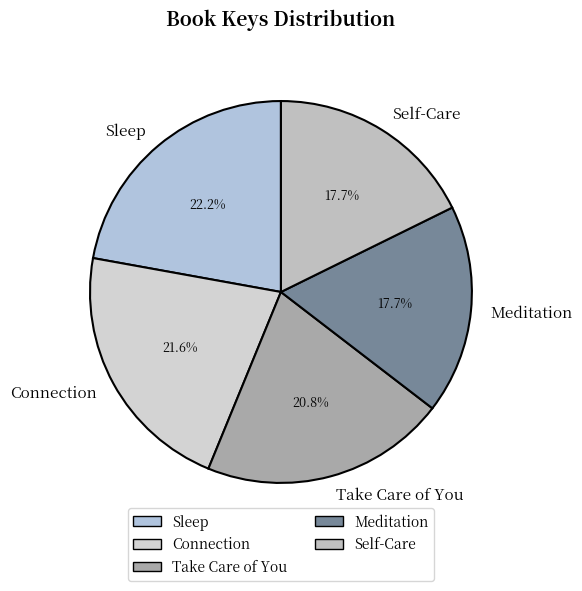

Is it true that Connection is 22% of the pie?

True